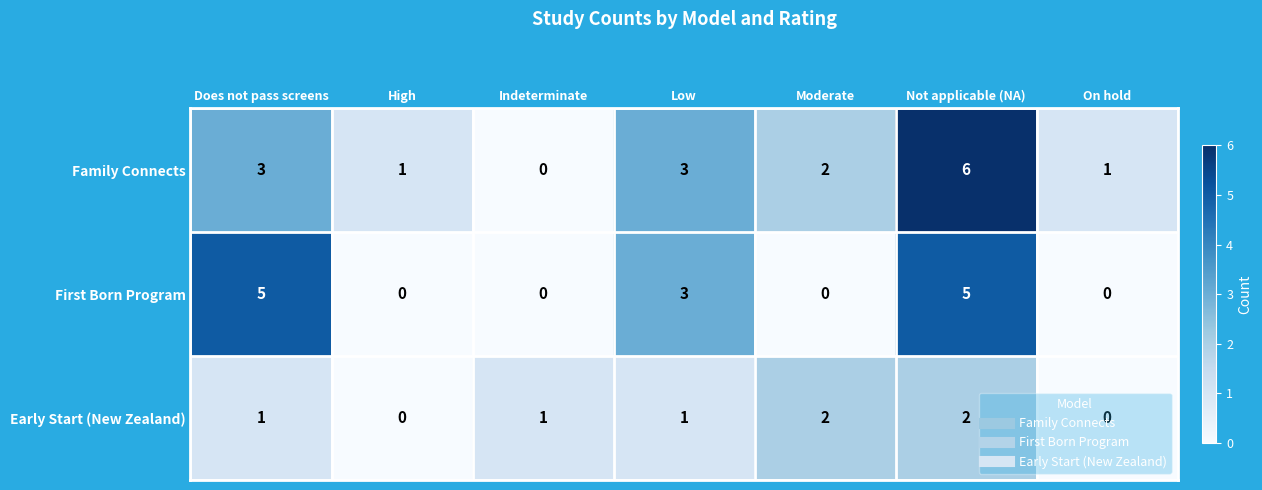

The First Born Program series shows 3 at High. True or false?

False